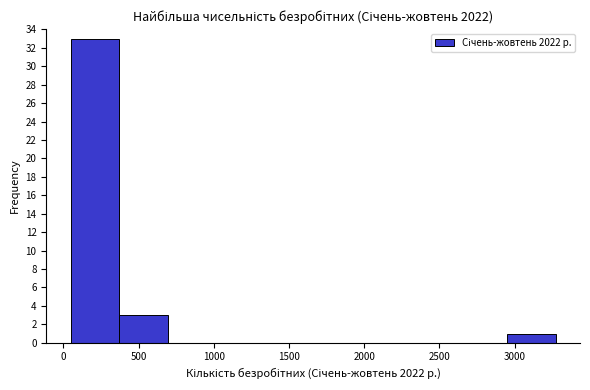

What is the height of the bar covering 50 to 350 on the x-axis? Neither the bar edges nor the heights are printed on the chart, so give them approximately, as read against the axes.

33